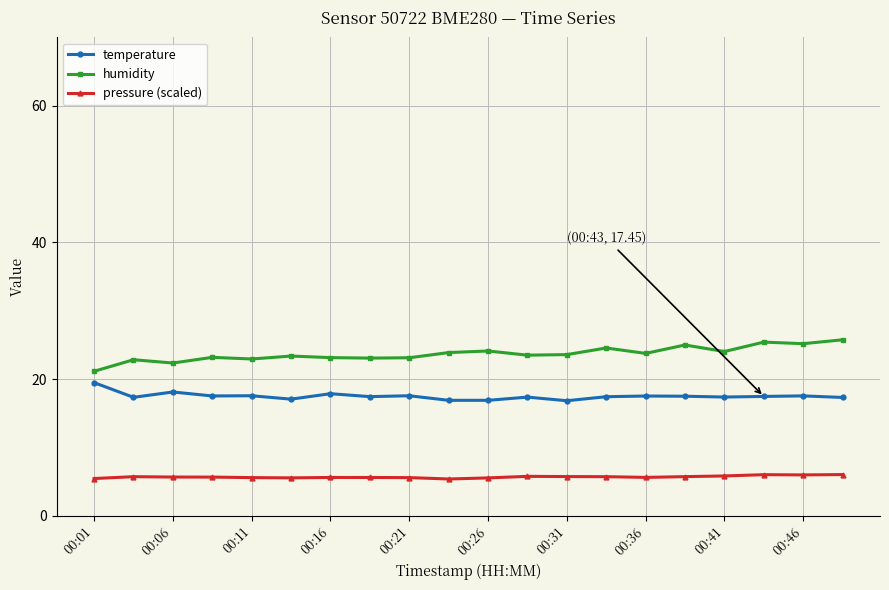

In humidity, how many points are higher than both neighbors (excluding endpoints)?

7